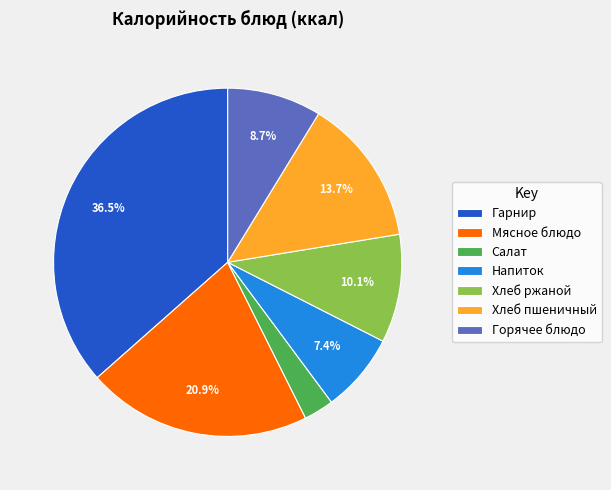

Which slice is the smallest?

Салат